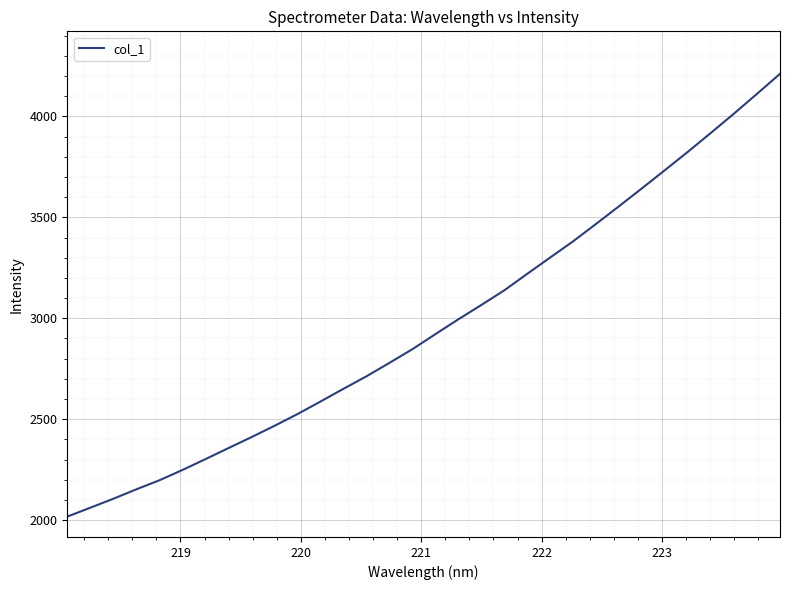

What is the greatest value displayed?

4211.2